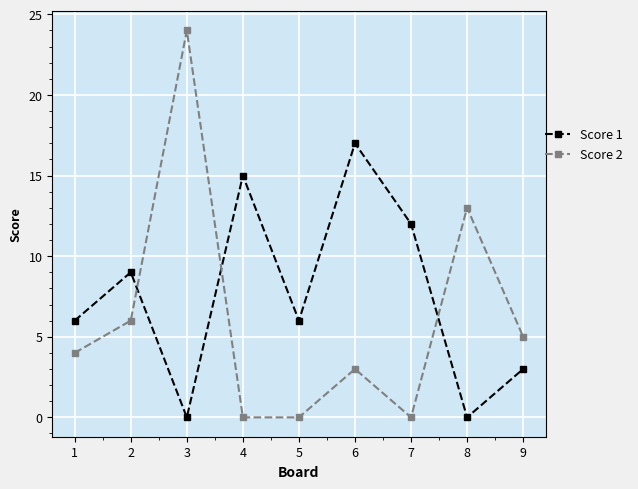

True or false: Score 2 has a value of 11 at 2.

False